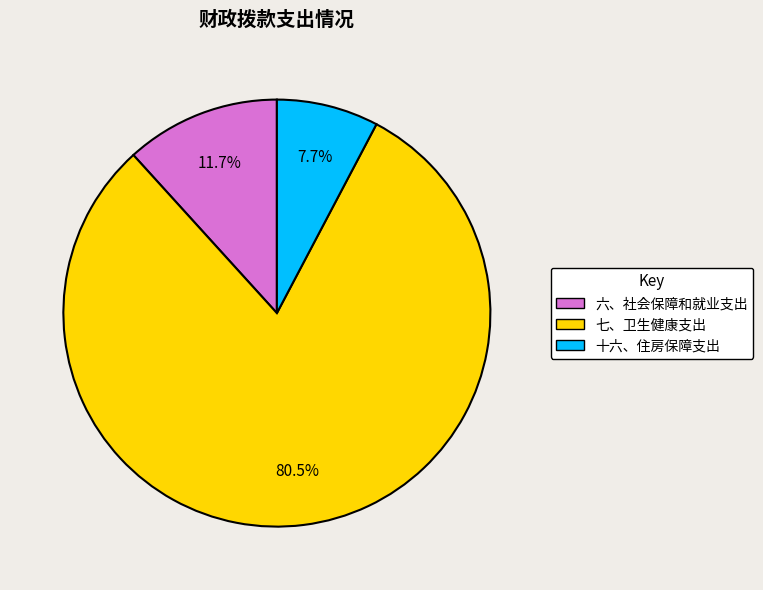

Is it true that 七、卫生健康支出 is 74% of the pie?

False